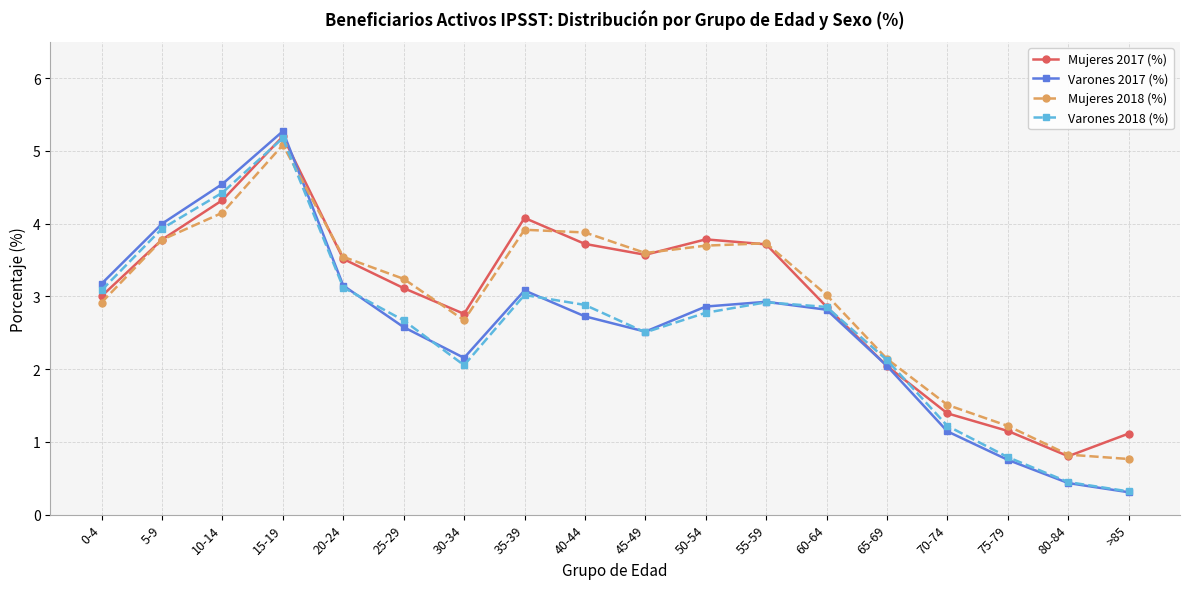

Which series has the widest spread of values?

Varones 2017 (%)